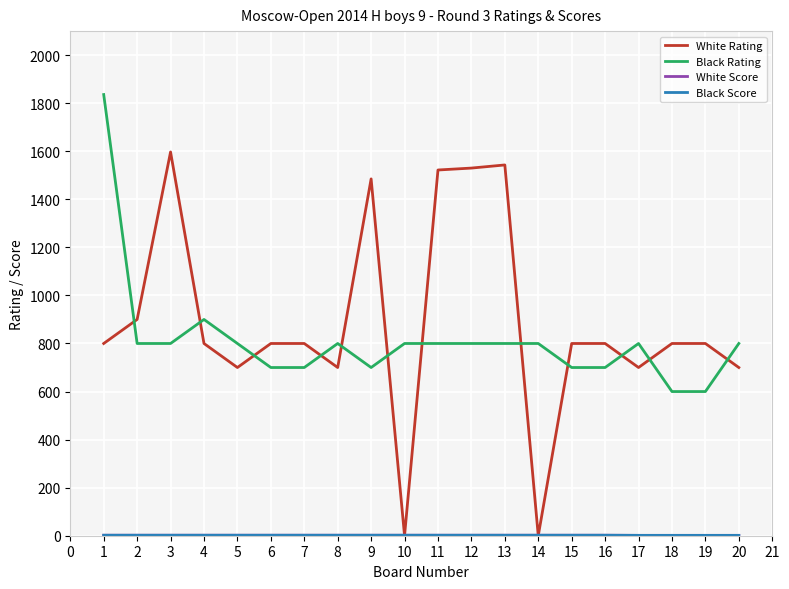

Is it true that White Rating equals 2481.7 at 11?

False